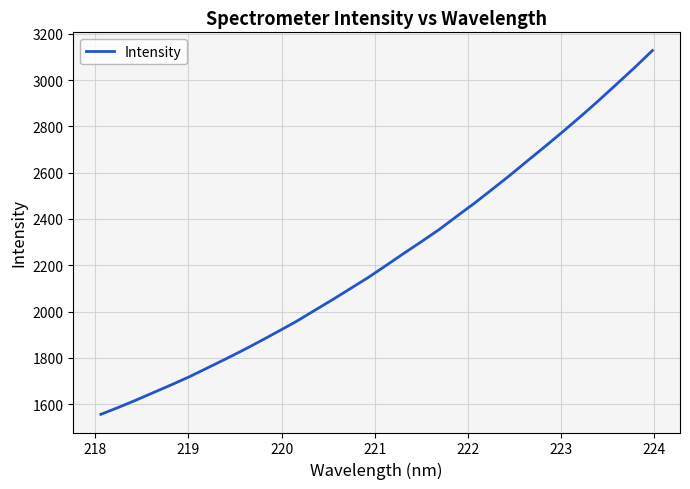

What is the difference between the second highest and minimum values?

1498.5